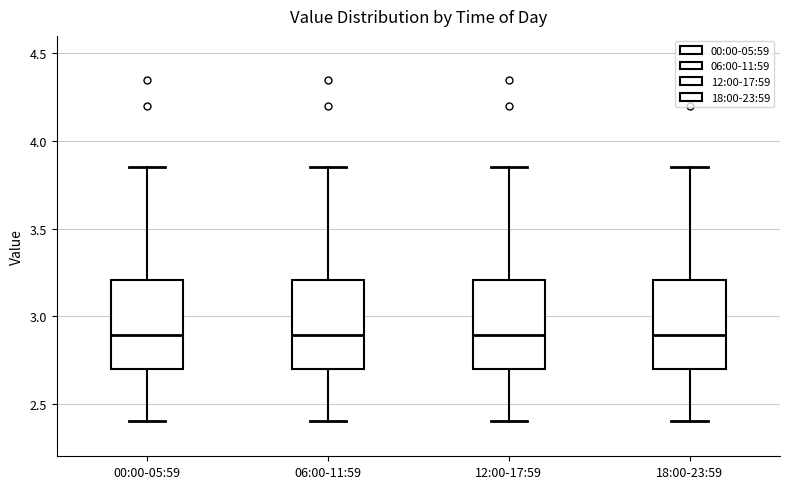

Reading left to right, read every box against the y-axis: the position of its median line, the range the box covers, and the ends of its whiskers. The values are not printed on the chart, so give them approximately, as read against the axis.

00:00-05:59: median 2.90, box 2.70 to 3.20, whiskers 2.40 to 3.85
06:00-11:59: median 2.90, box 2.70 to 3.20, whiskers 2.40 to 3.85
12:00-17:59: median 2.90, box 2.70 to 3.20, whiskers 2.40 to 3.85
18:00-23:59: median 2.90, box 2.70 to 3.20, whiskers 2.40 to 3.85